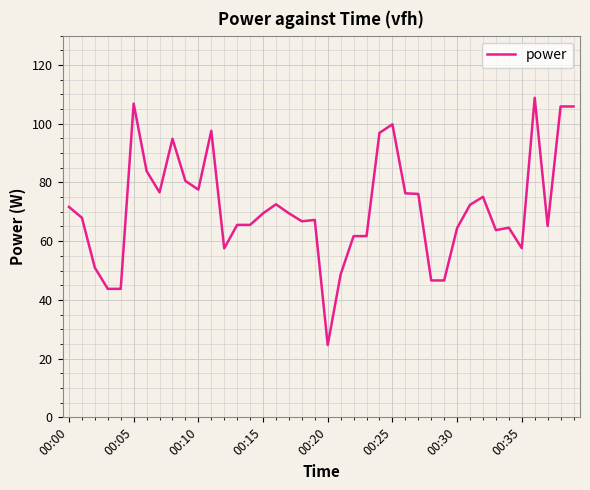

What is the difference between the maximum and minimum values?

84.2